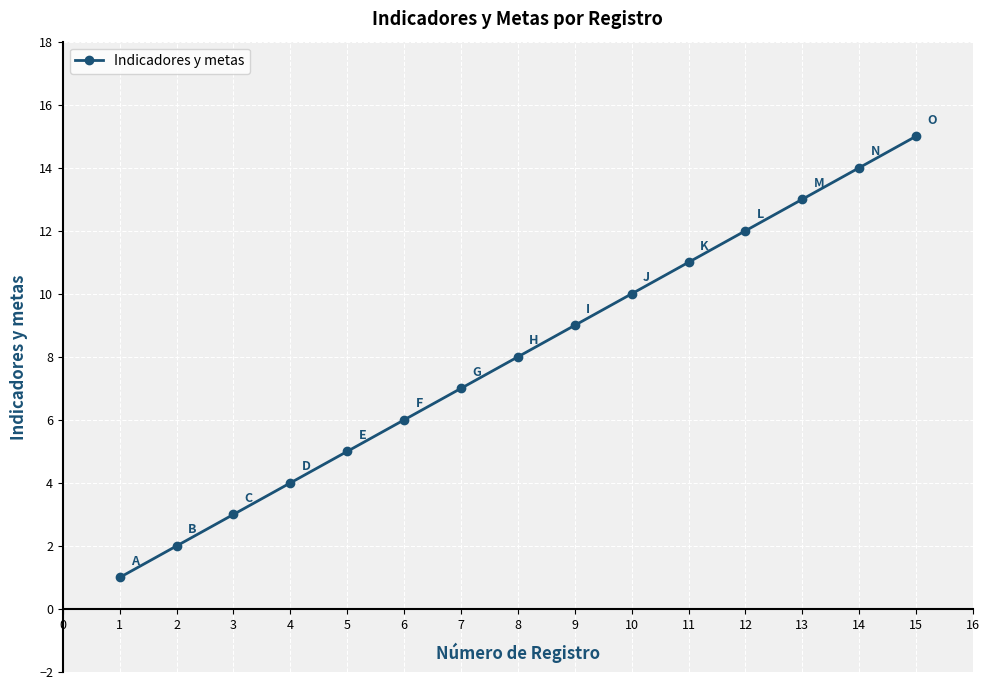

Reading left to right, what are all the values shown in this chart?

1	2	3	4	5	6	7	8	9	10	11	12	13	14	15